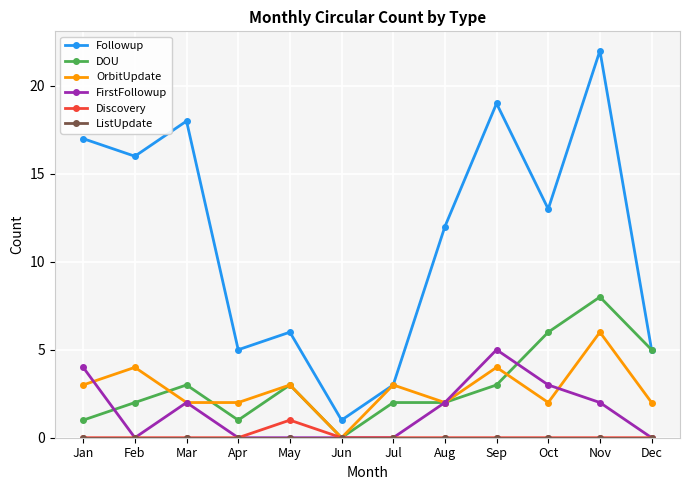

Which category has the highest value in the OrbitUpdate series?

Nov